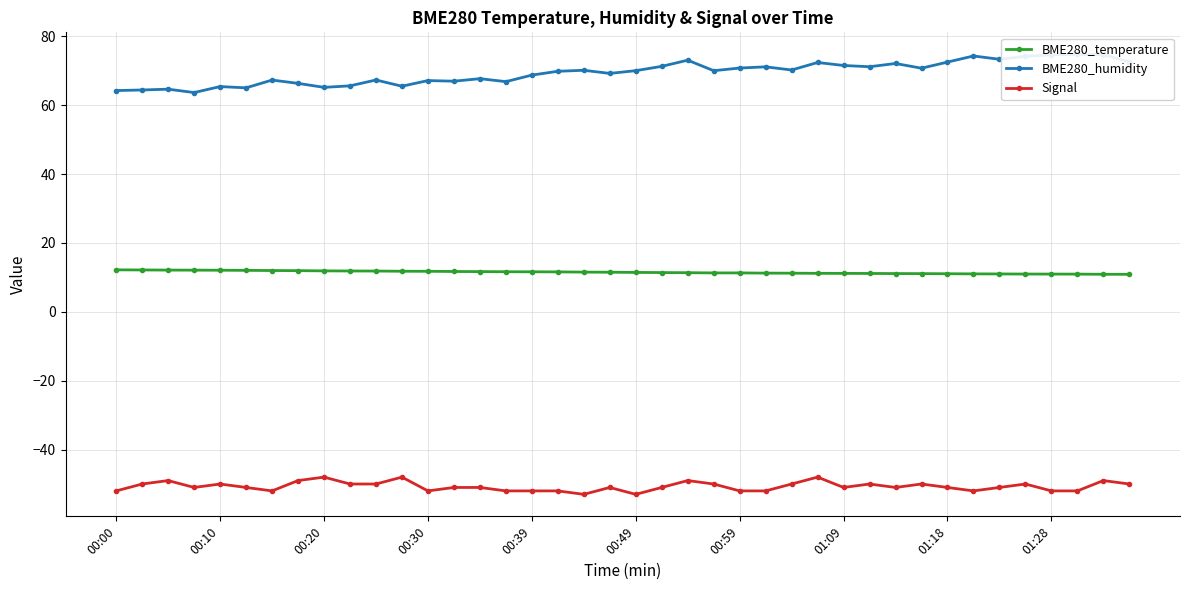

What is the approximate value of Signal at 01:09?

-51.0